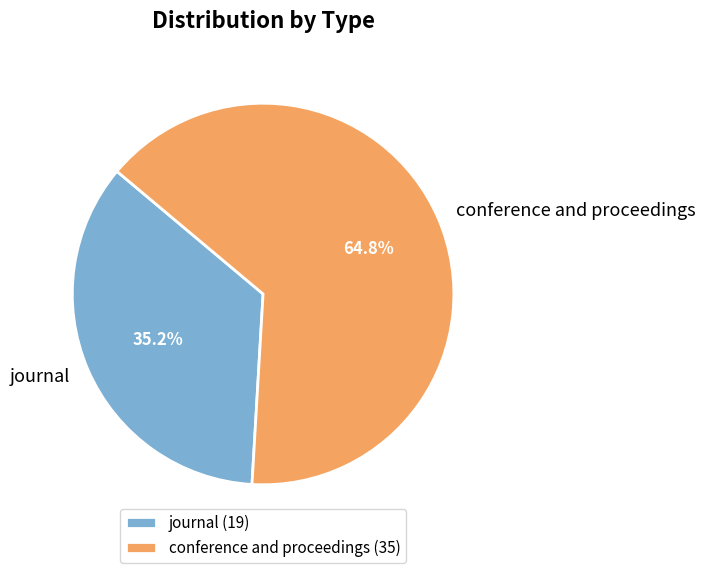

Count the number of slices in the pie.

2